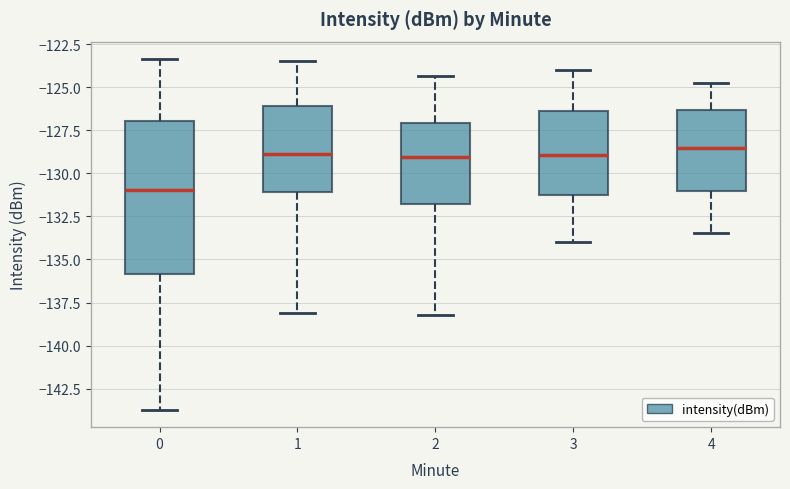

Reading left to right, read every box against the y-axis: the position of its median line, the range the box covers, and the ends of its whiskers. The values are not printed on the chart, so give them approximately, as read against the axis.

0: median -131.0, box -136.0 to -127.0, whiskers -143.5 to -123.5
1: median -129.0, box -131.0 to -126.0, whiskers -138.0 to -123.5
2: median -129.0, box -132.0 to -127.0, whiskers -138.0 to -124.5
3: median -129.0, box -131.5 to -126.5, whiskers -134.0 to -124.0
4: median -128.5, box -131.0 to -126.5, whiskers -133.5 to -125.0